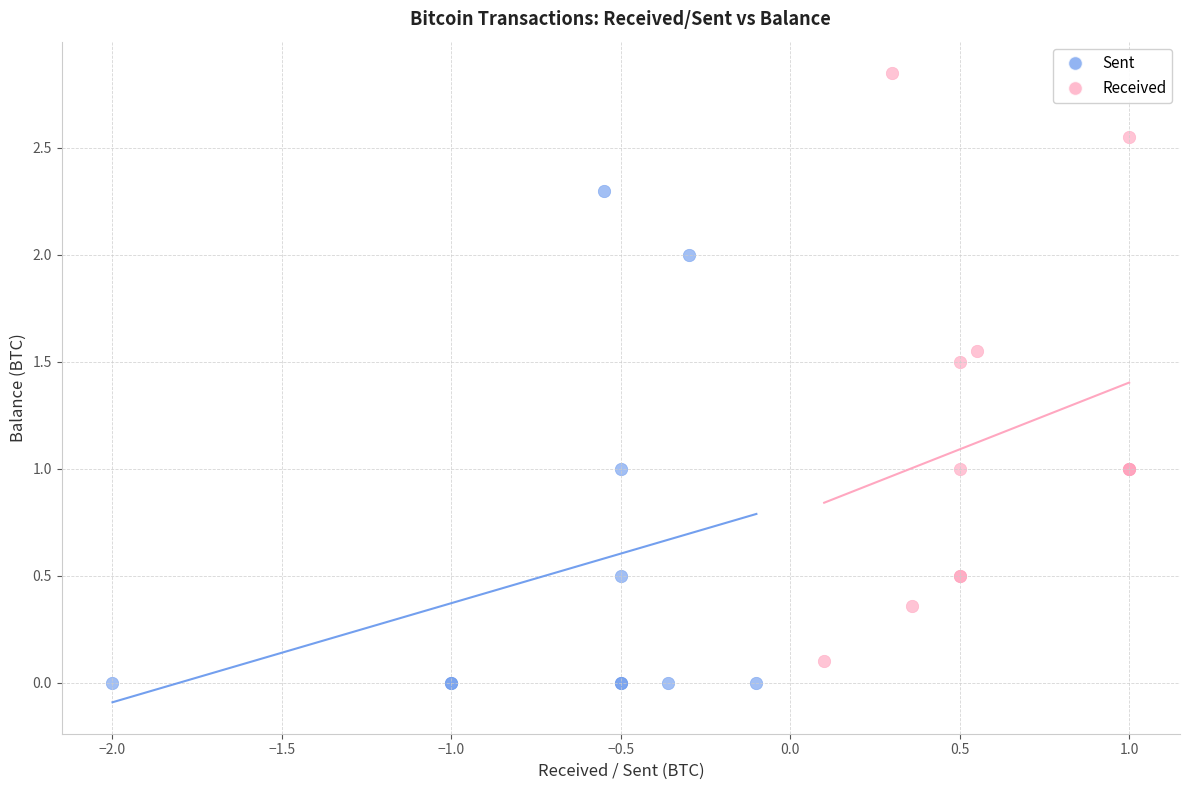

Which series has the largest Y range (max minus min)?

Received